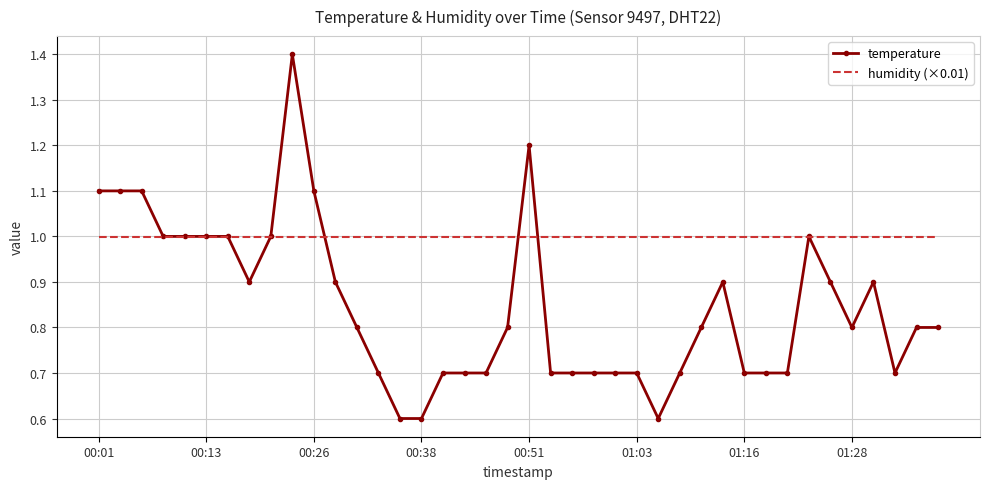

Which series has the widest spread of values?

temperature